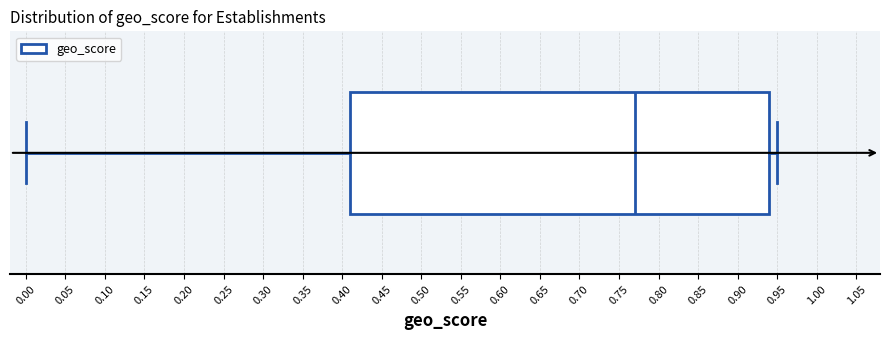

Read this box plot against the x-axis: the position of the median line, the range covered by the box, and the ends of both whiskers. The values are not printed on the chart, so give them approximately, as read against the axis.

median 0.77, box 0.41 to 0.94, whiskers 0.00 to 0.95